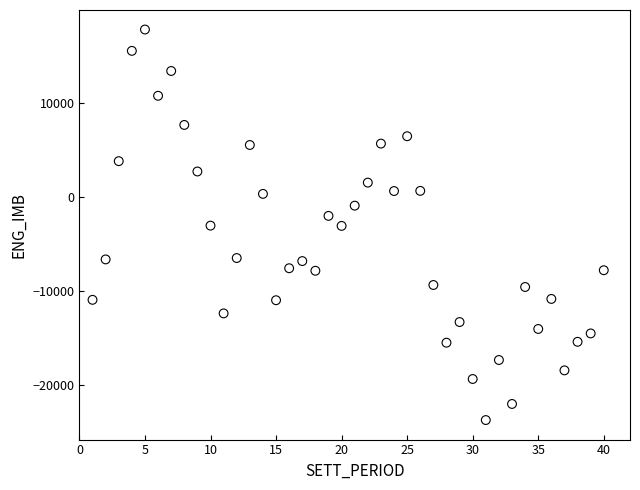

What is the range of X values (max minus min)?

39.0